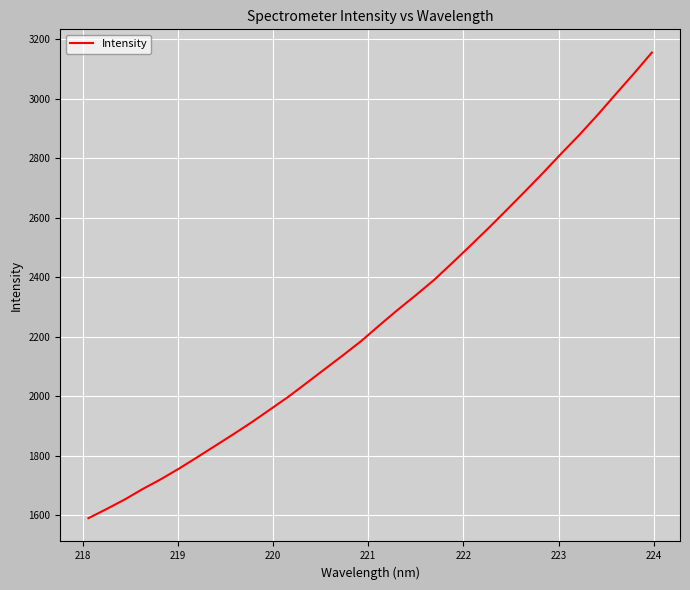

What is the difference between the second highest and minimum values?

1493.2